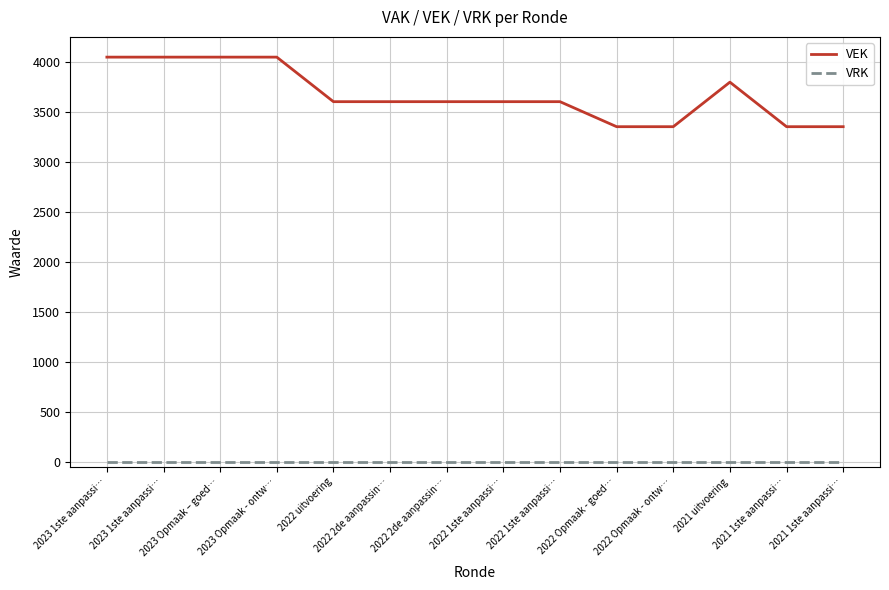

What are all the series names shown in the legend?

VEK, VRK